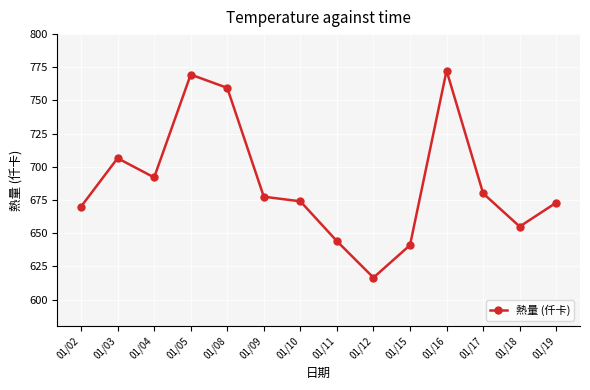

Where is the data nearest to the value 694?

01/04